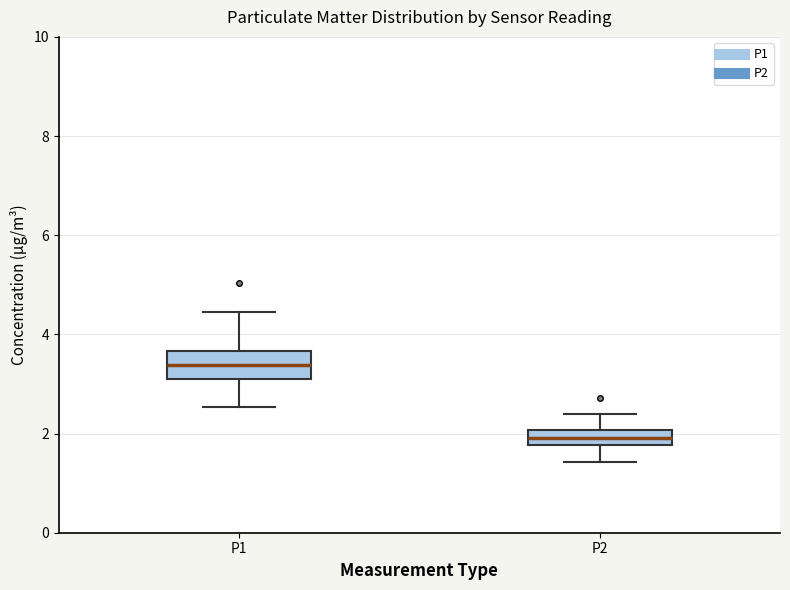

Where is the lower edge of the box for P1 on the y-axis? The values are not printed on the chart, so give them approximately, as read against the axis.

3.2